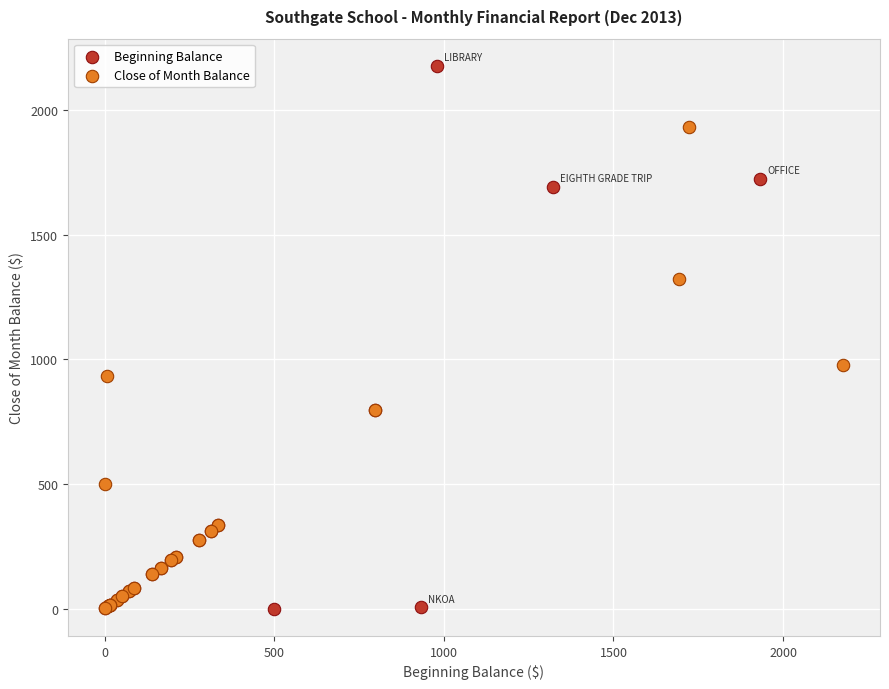

What are all the series names shown in the legend?

Beginning Balance, Close of Month Balance